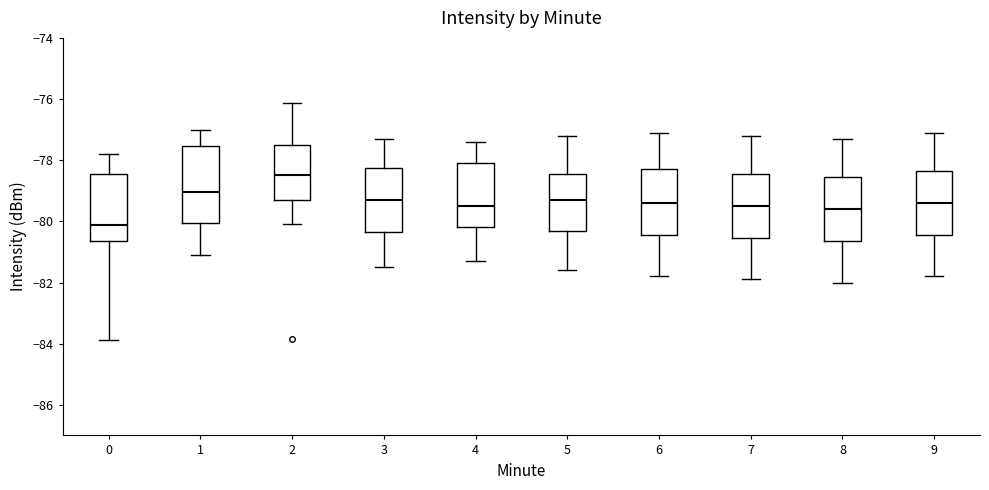

Reading left to right, read every box against the y-axis: the position of its median line, the range the box covers, and the ends of its whiskers. The values are not printed on the chart, so give them approximately, as read against the axis.

0: median -80.2, box -80.6 to -78.4, whiskers -83.8 to -77.8
1: median -79.0, box -80.0 to -77.6, whiskers -81.0 to -77.0
2: median -78.4, box -79.4 to -77.6, whiskers -80.0 to -76.2
3: median -79.2, box -80.4 to -78.2, whiskers -81.4 to -77.2
4: median -79.4, box -80.2 to -78.0, whiskers -81.2 to -77.4
5: median -79.2, box -80.2 to -78.4, whiskers -81.6 to -77.2
6: median -79.4, box -80.4 to -78.2, whiskers -81.8 to -77.0
7: median -79.4, box -80.6 to -78.4, whiskers -81.8 to -77.2
8: median -79.6, box -80.6 to -78.6, whiskers -82.0 to -77.2
9: median -79.4, box -80.4 to -78.4, whiskers -81.8 to -77.0